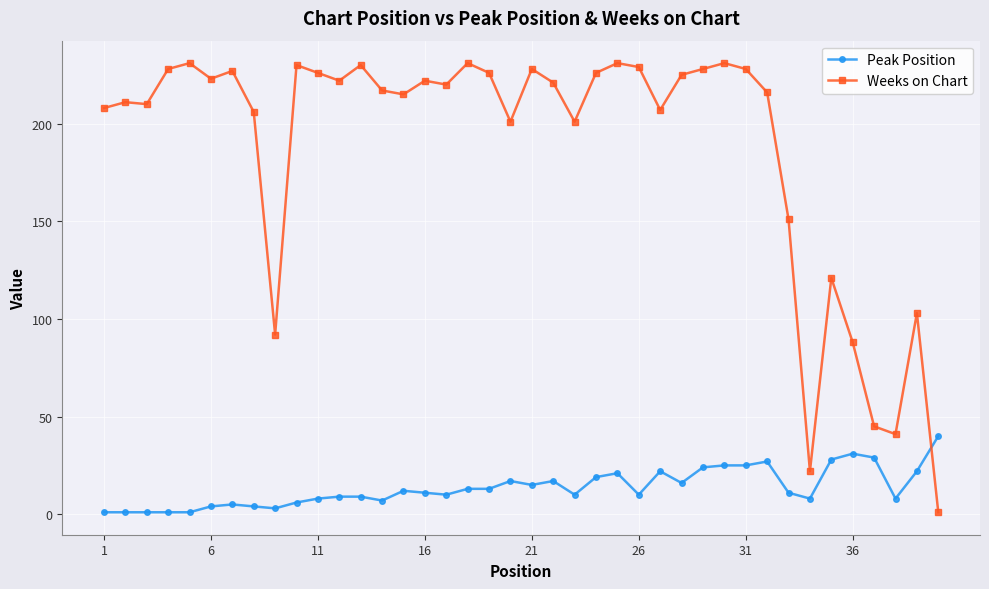

What is the difference between the second highest and minimum values in the Weeks on Chart series?

230